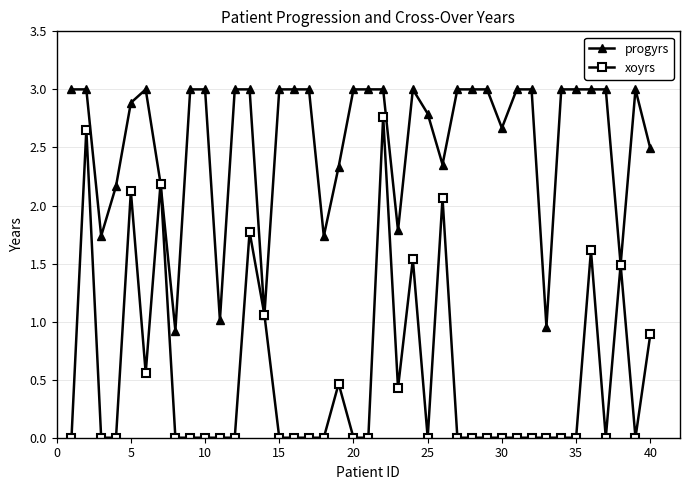

True or false: xoyrs has more than 1 interior local peaks.

True